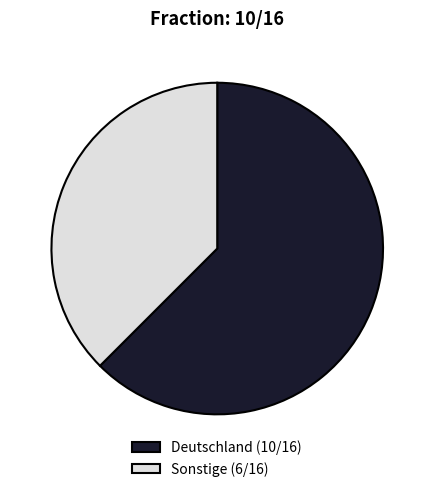

Do Sonstige (6/16) and Deutschland (10/16) together represent more than half of the pie?

Yes